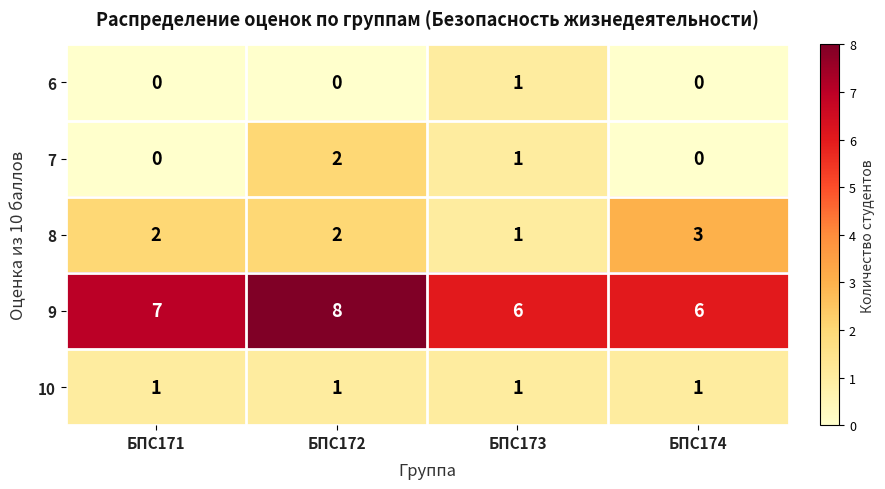

How many distinct data groups are displayed?

5